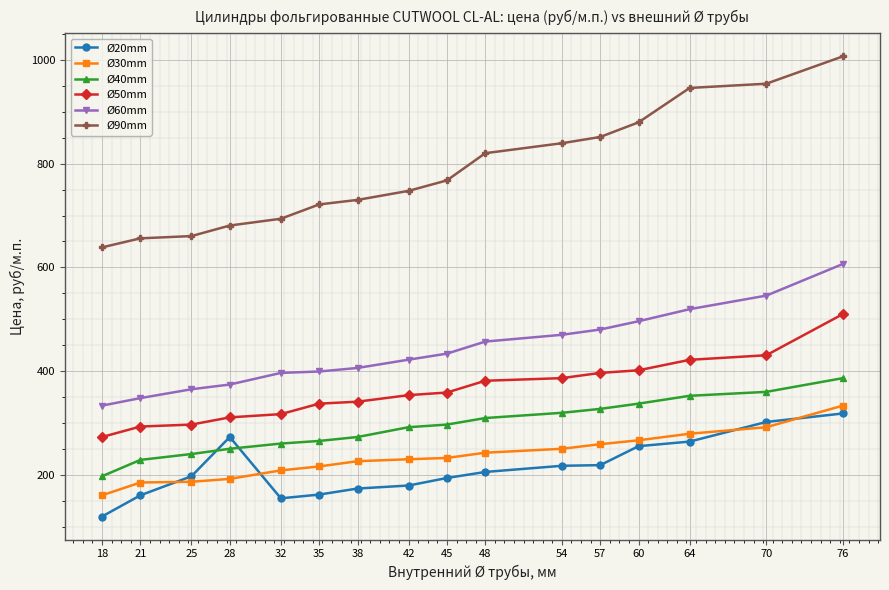

True or false: Ø30mm and Ø90mm intersect in this chart.

False